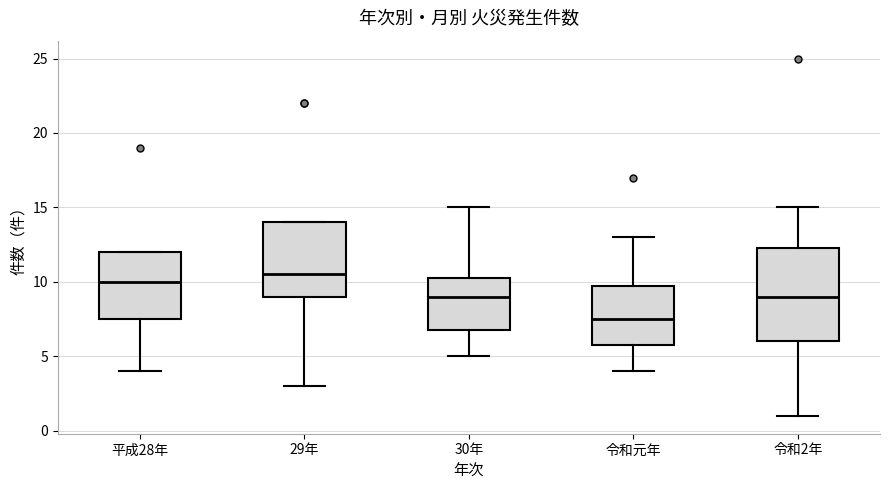

Reading left to right, transcribe this box plot: for each box, give where its median line is, the range the box spans, and where its two whiskers end, as read against the y-axis. The values are not printed on the chart, so give them approximately, as read against the axis.

平成28年: median 10.0, box 7.5 to 12.0, whiskers 4.0 to 12.0
29年: median 10.5, box 9.0 to 14.0, whiskers 3.0 to 14.0
30年: median 9.0, box 7.0 to 10.5, whiskers 5.0 to 15.0
令和元年: median 7.5, box 6.0 to 10.0, whiskers 4.0 to 13.0
令和2年: median 9.0, box 6.0 to 12.5, whiskers 1.0 to 15.0